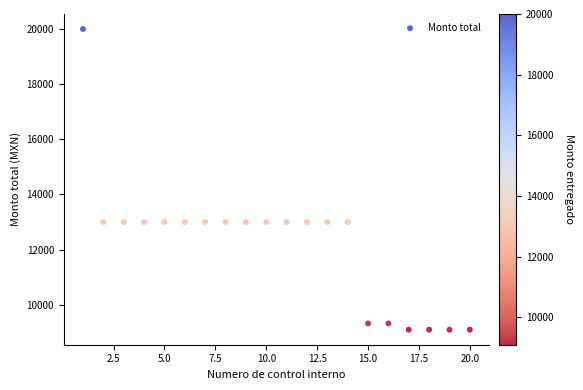

What is the range of Y values (max minus min)?

10904.2